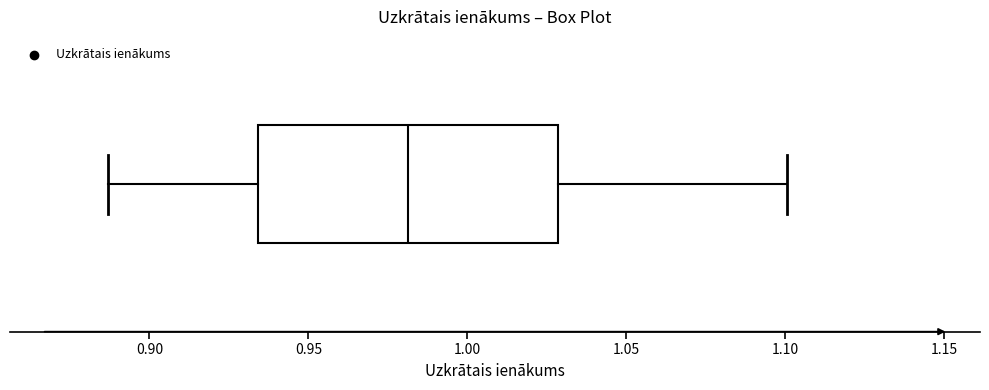

Where does the left whisker of the box end on the x-axis? The values are not printed on the chart, so give them approximately, as read against the axis.

0.885